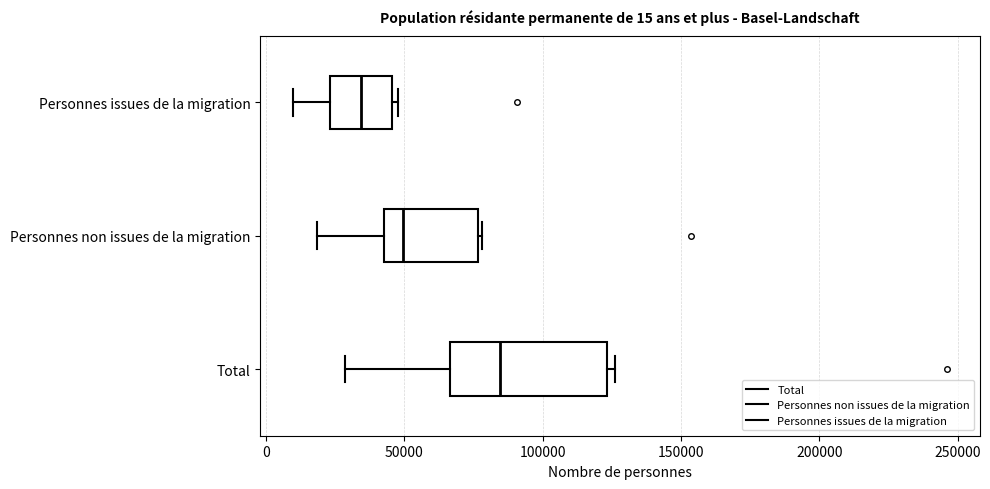

Comparing the boxes themselves (not the whiskers), which one is the widest?

Total